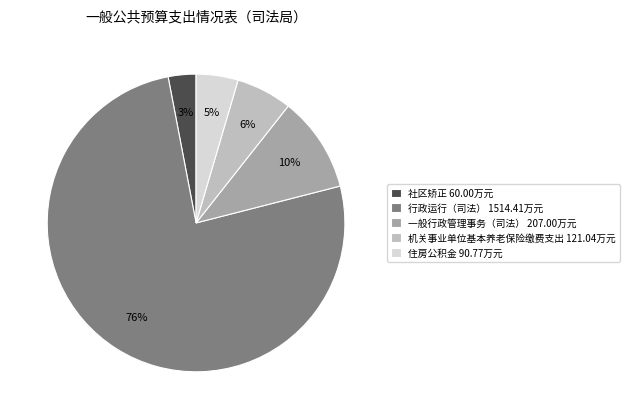

To the nearest percent, what is the difference between the 一般行政管理事务（司法） and 行政运行（司法） slice percentages?

66%